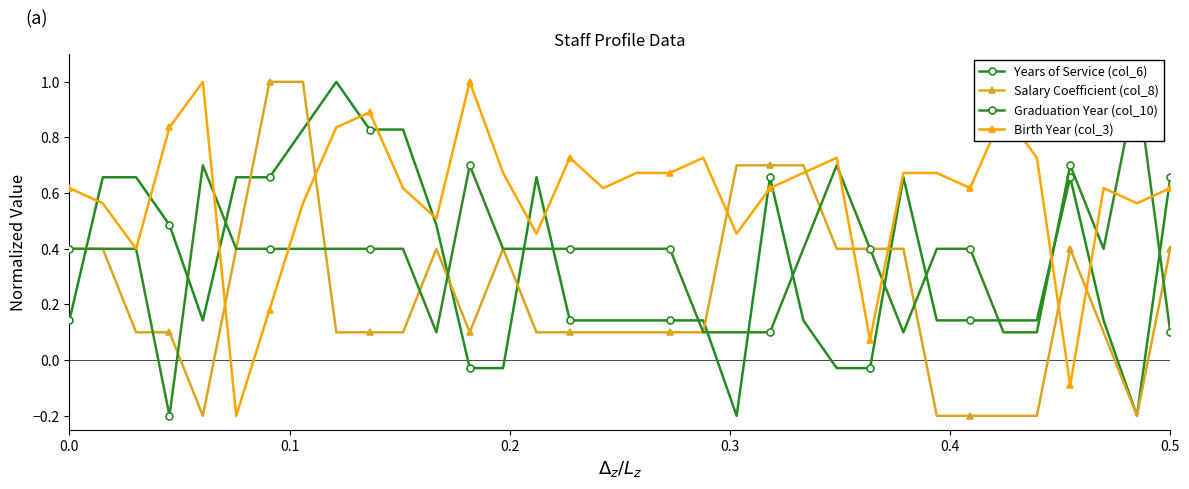

What is the sum of all Years of Service (col_6) values?

11.7